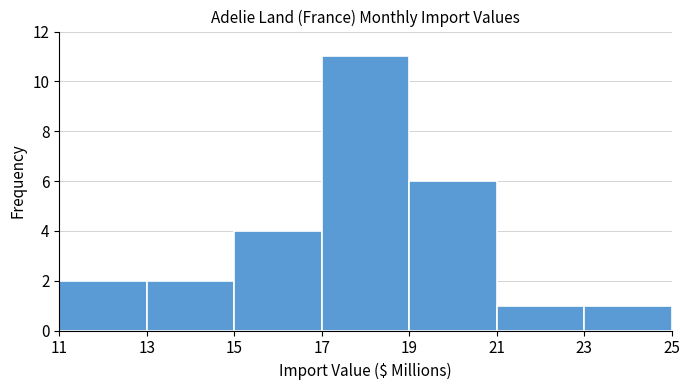

How tall is the bar that spans 19 to 21 on the x-axis? The values are not printed on the chart, so give them approximately, as read against the axis.

6